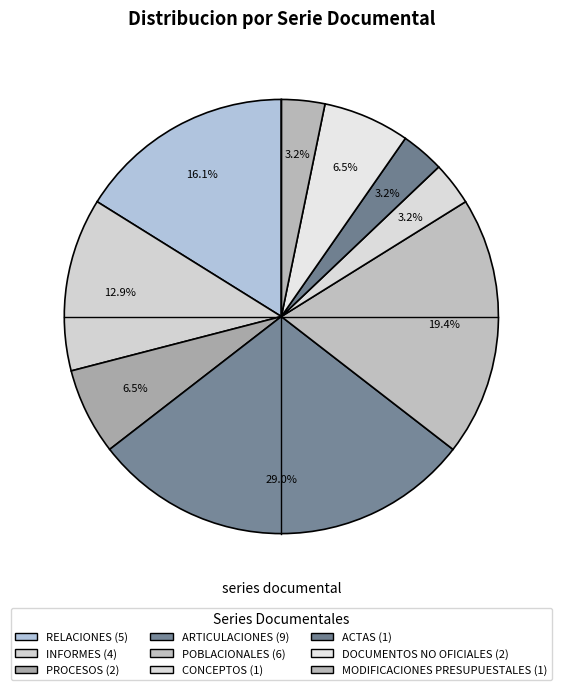

How many segments does this pie chart have?

9